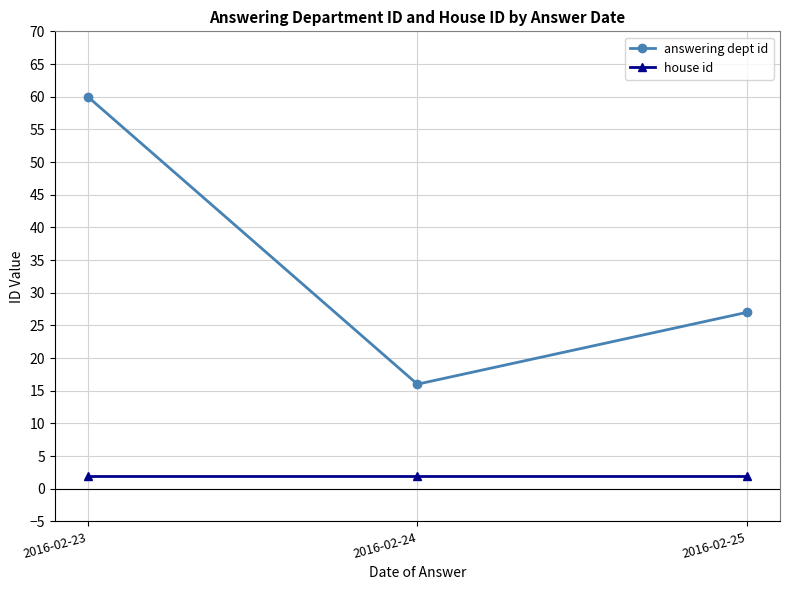

Rank the series by their maximum value, from lowest to highest.

house id, answering dept id